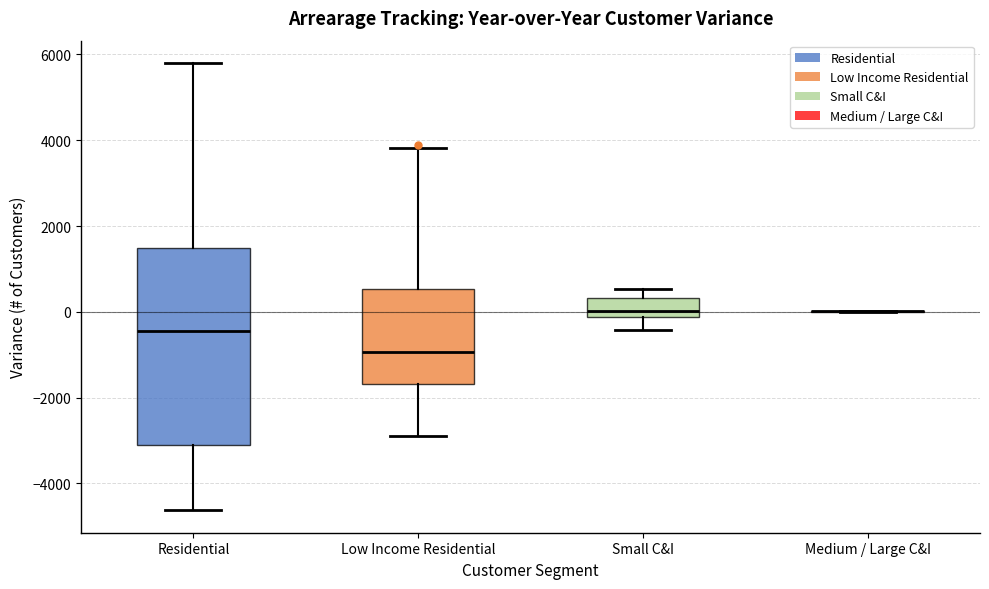

Reading left to right, transcribe this box plot: for each box, give where its median line is, the range the box spans, and where its two whiskers end, as read against the y-axis. The values are not printed on the chart, so give them approximately, as read against the axis.

Residential: median -400, box -3200 to 1400, whiskers -4600 to 5800
Low Income Residential: median -1000, box -1600 to 600, whiskers -3000 to 3800
Small C&I: median 0, box -200 to 400, whiskers -400 to 600
Medium / Large C&I: box collapsed to a line at 0, whiskers 0 to 0